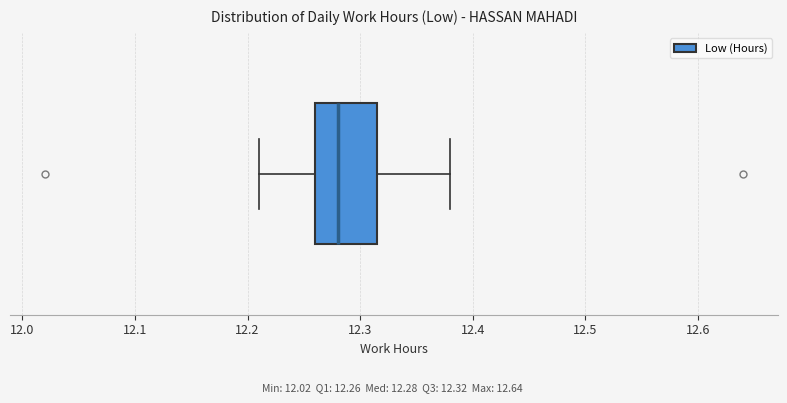

Transcribe this box plot: give where the median line is, the range the box spans, and where the two whiskers end, as read against the x-axis. The values are not printed on the chart, so give them approximately, as read against the axis.

median 12.28, box 12.26 to 12.32, whiskers 12.21 to 12.38